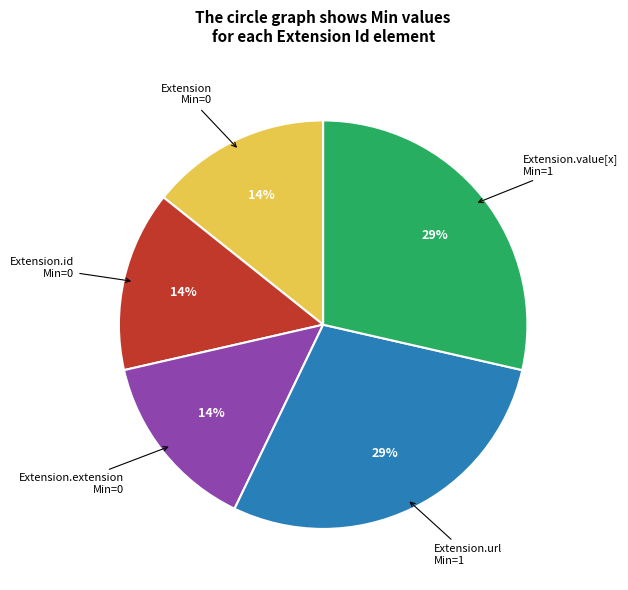

How many slices are in this pie chart?

5